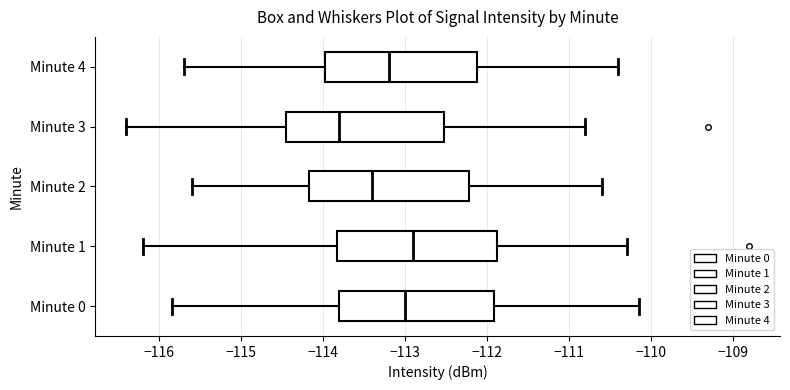

Reading bottom to top, transcribe this box plot: for each box, give where its median line is, the range the box spans, and where its two whiskers end, as read against the x-axis. The values are not printed on the chart, so give them approximately, as read against the axis.

Minute 0: median -113.0, box -113.8 to -111.9, whiskers -115.8 to -110.1
Minute 1: median -112.9, box -113.8 to -111.9, whiskers -116.2 to -110.3
Minute 2: median -113.4, box -114.2 to -112.2, whiskers -115.6 to -110.6
Minute 3: median -113.8, box -114.4 to -112.5, whiskers -116.4 to -110.8
Minute 4: median -113.2, box -114.0 to -112.1, whiskers -115.7 to -110.4